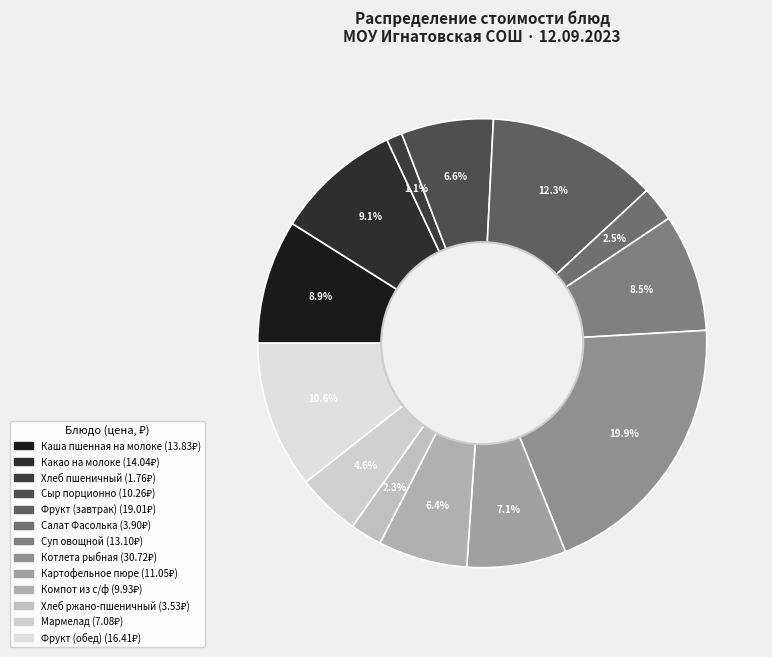

To the nearest percent, what is the average slice percentage?

8%